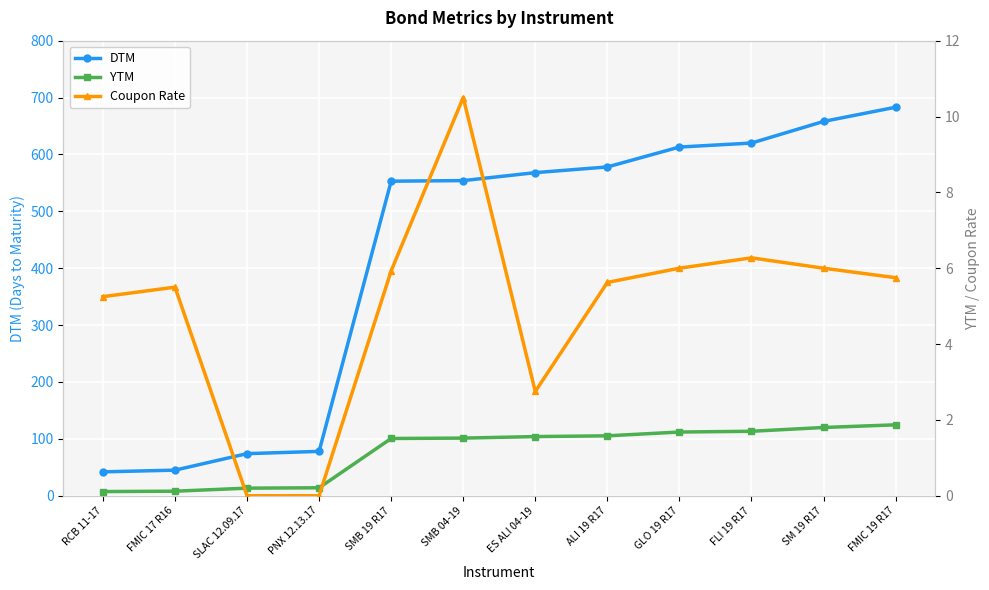

Which series has the largest total across all categories?

DTM